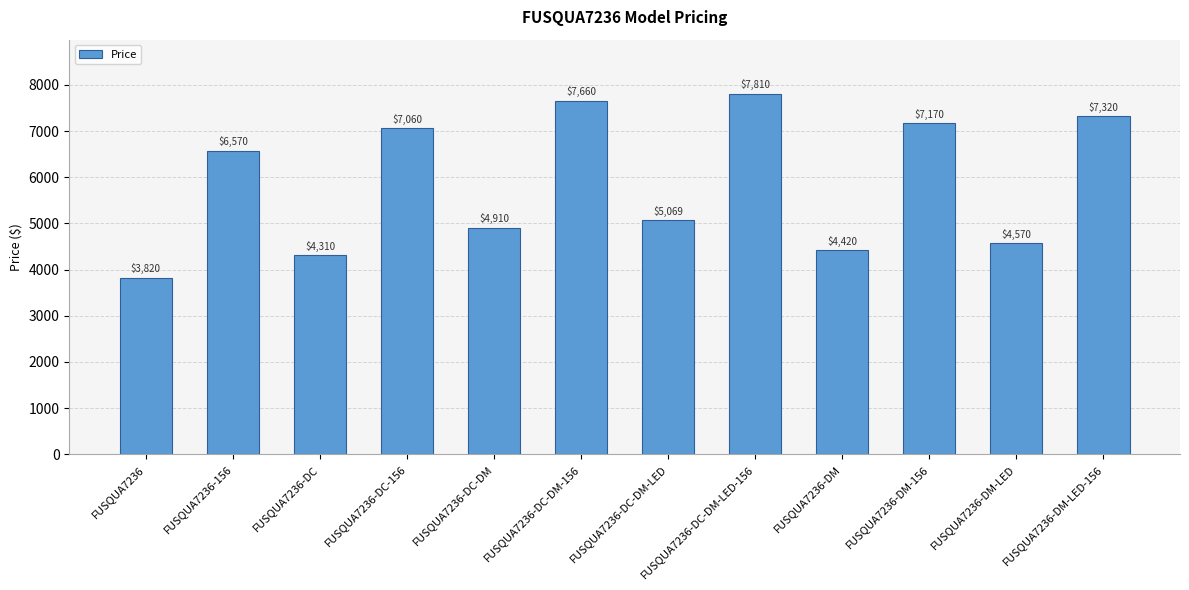

Reading left to right, list all the values displayed in this chart.

FUSQUA7236=3820	FUSQUA7236-156=6570	FUSQUA7236-DC=4310	FUSQUA7236-DC-156=7060	FUSQUA7236-DC-DM=4910	FUSQUA7236-DC-DM-156=7660	FUSQUA7236-DC-DM-LED=5069	FUSQUA7236-DC-DM-LED-156=7810	FUSQUA7236-DM=4420	FUSQUA7236-DM-156=7170	FUSQUA7236-DM-LED=4570	FUSQUA7236-DM-LED-156=7320